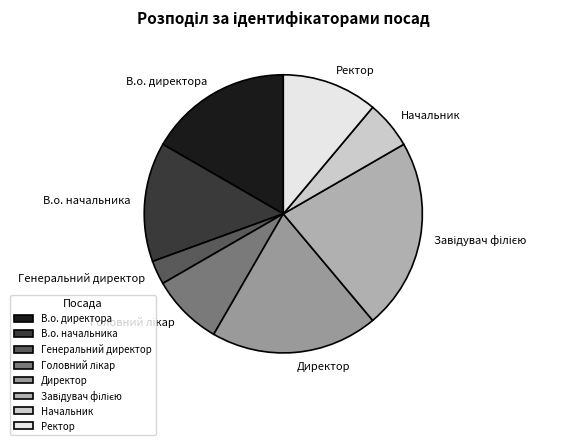

Does any single category account for the majority?

No